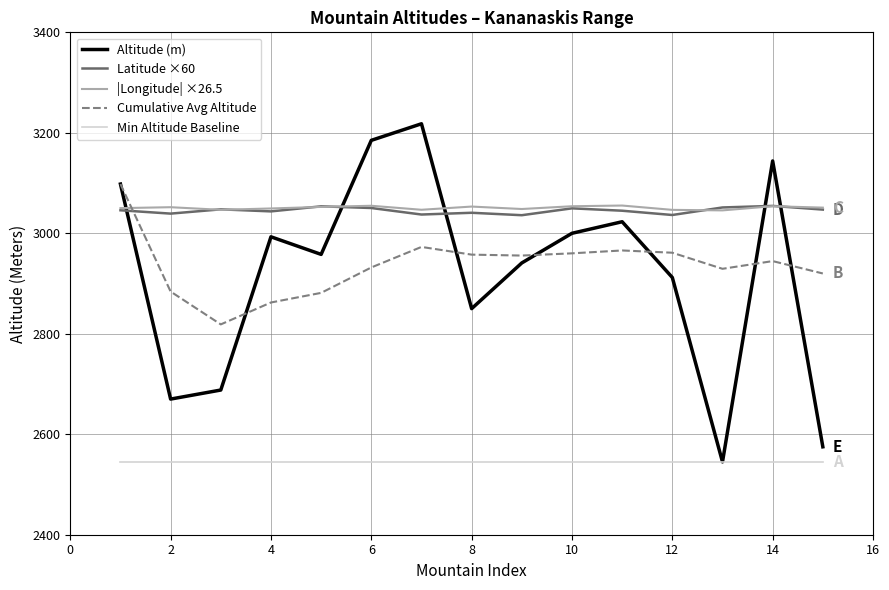

How many lines are shown in the chart?

5